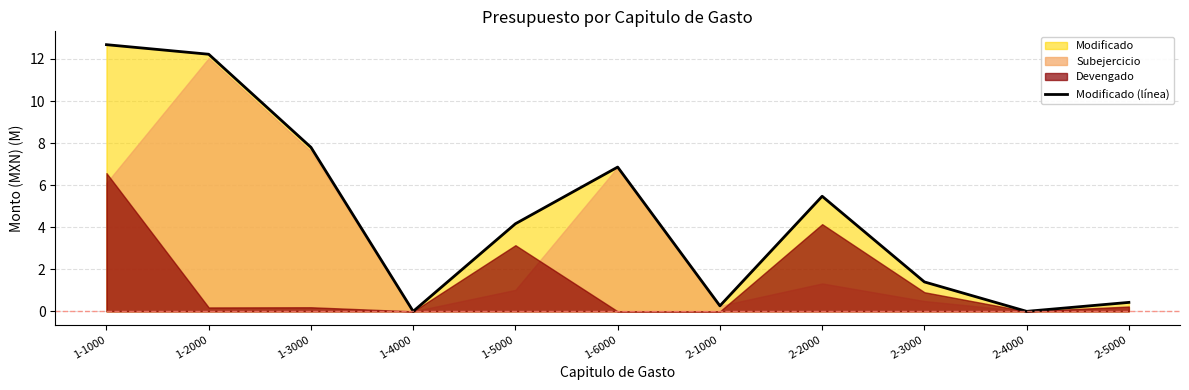

What is the difference between the maximum and minimum values?

12.7